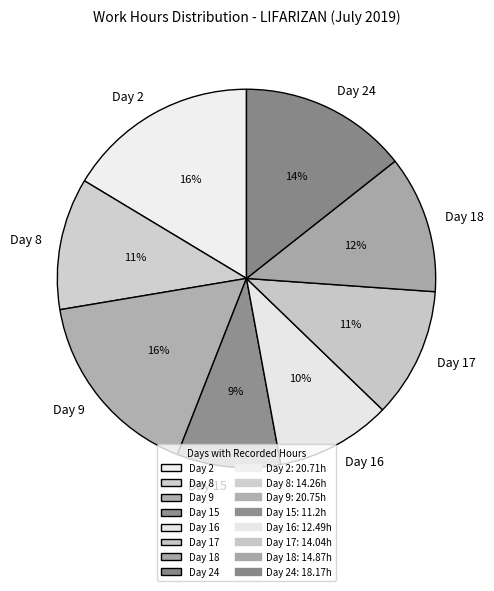

To the nearest percent, what is the combined percentage of Day 9 and Day 16?

26%